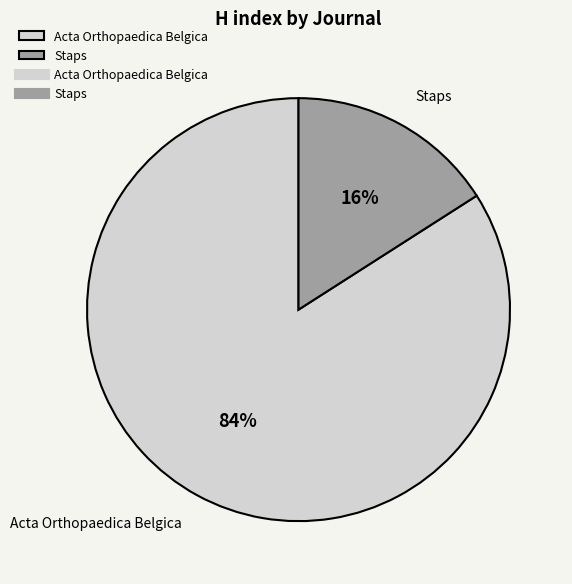

True or false: Acta Orthopaedica Belgica accounts for 84% of the total.

True